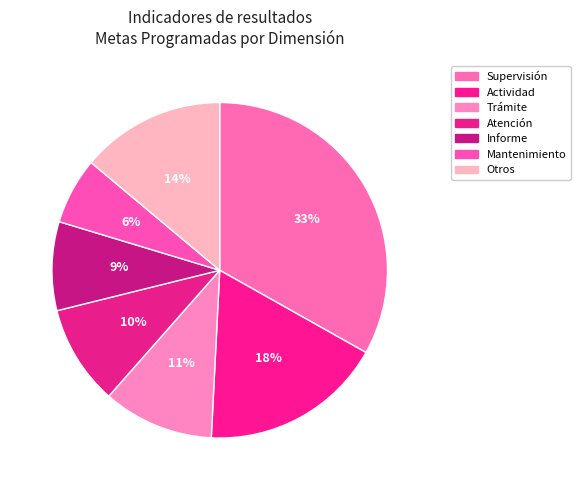

Count the number of slices in the pie.

7